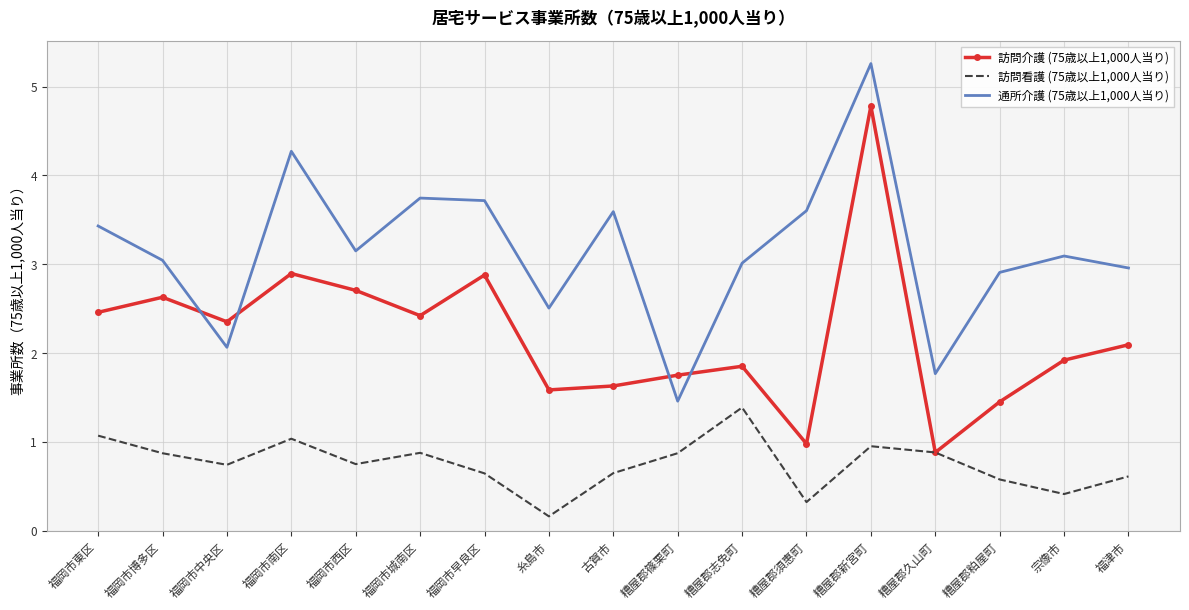

At which category does 訪問介護 (75歳以上1,000人当り) reach its first local valley?

福岡市中央区